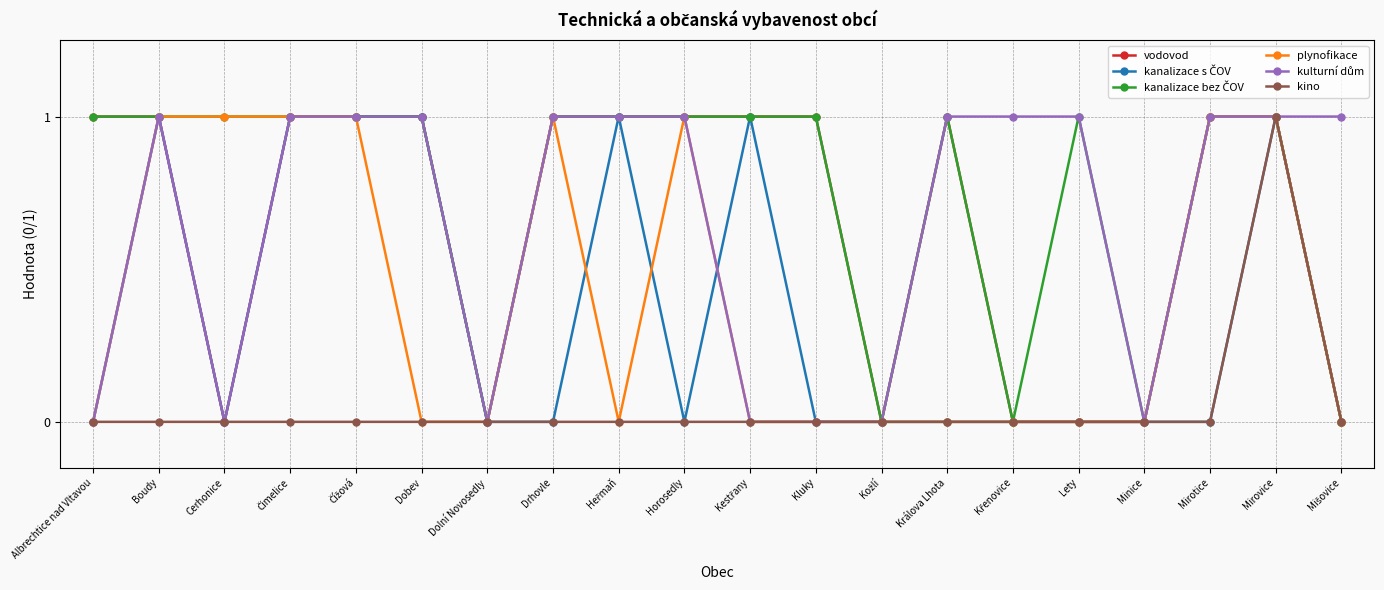

True or false: kino has a value of 0 at Králova Lhota.

True